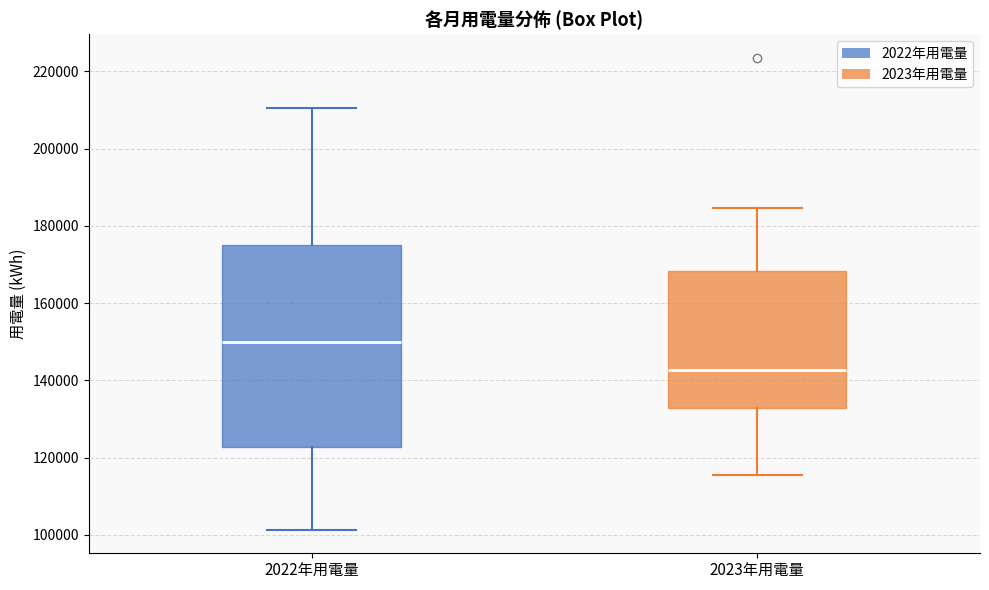

Which box is the tallest, from its lower edge to its upper edge?

2022年用電量